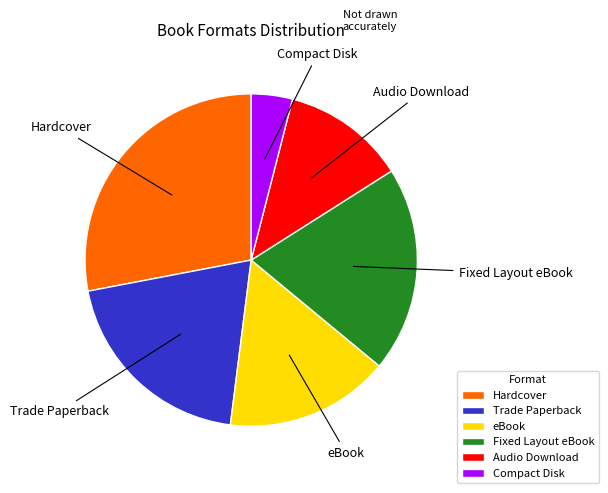

What is the ratio of the value at Fixed Layout eBook to the value at Hardcover?

0.7